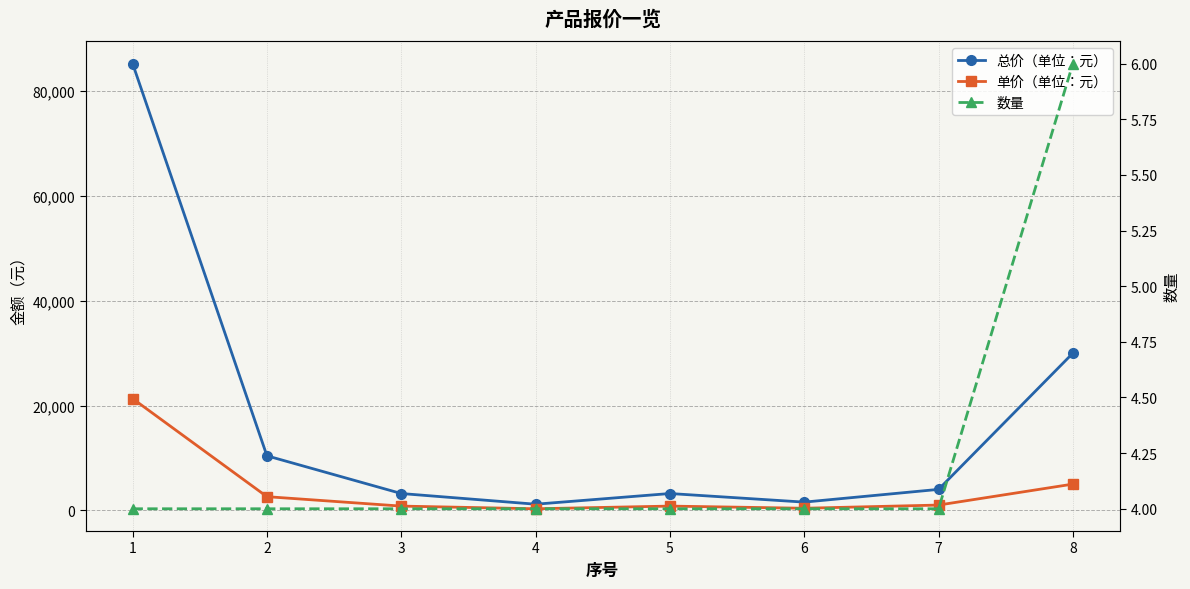

At how many categories does at least one series exceed 7456?

3